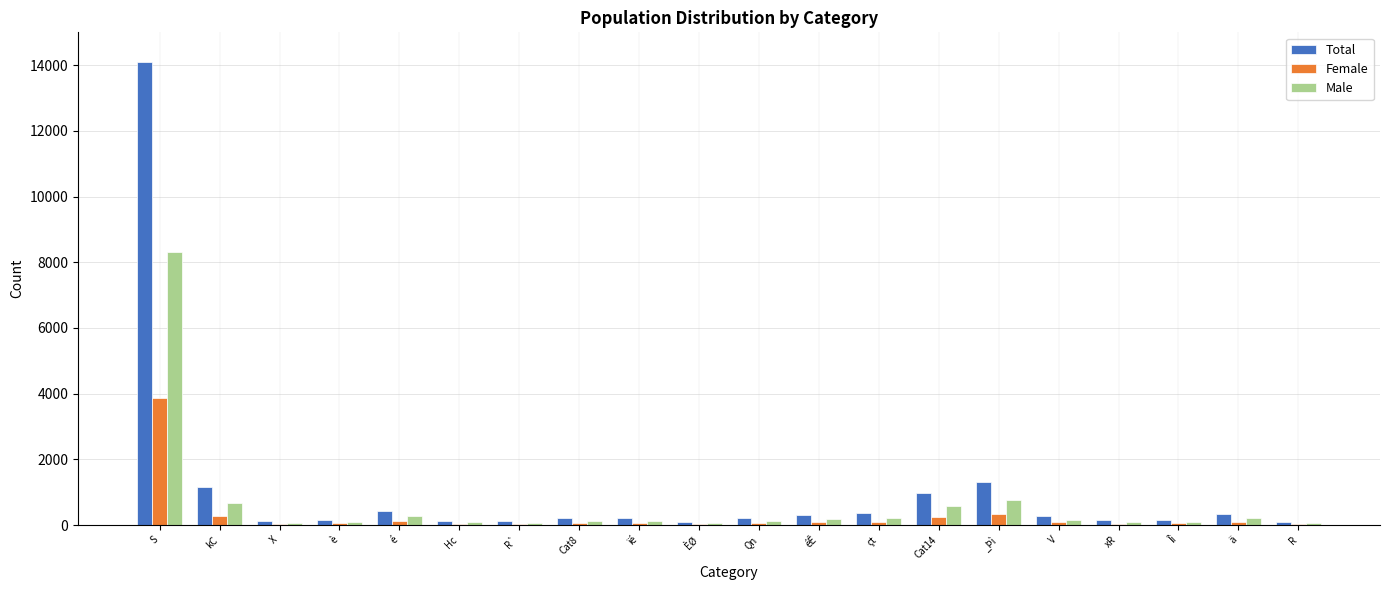

What is the maximum value shown in the chart?

14097